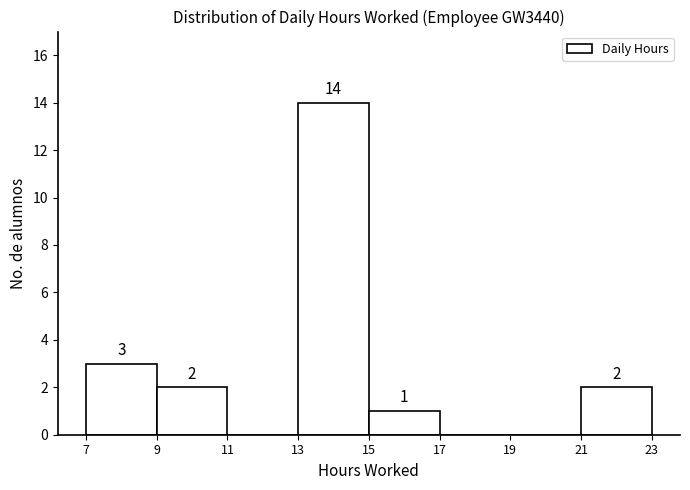

Which range on the x-axis has the tallest bar?

13 to 15